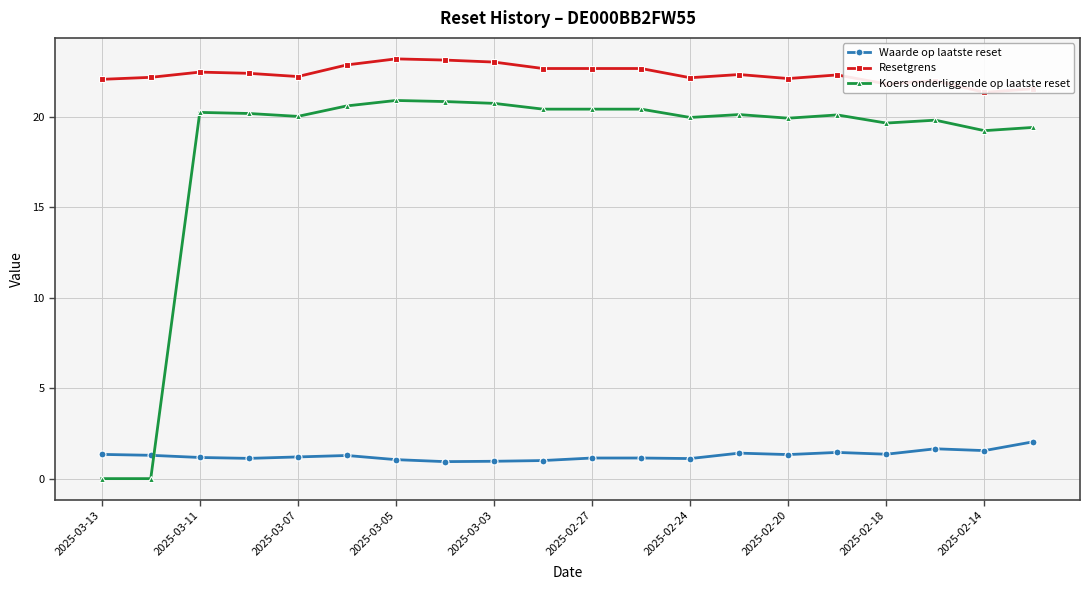

The Koers onderliggende op laatste reset series shows 20.0 at 2025-02-24. True or false?

True